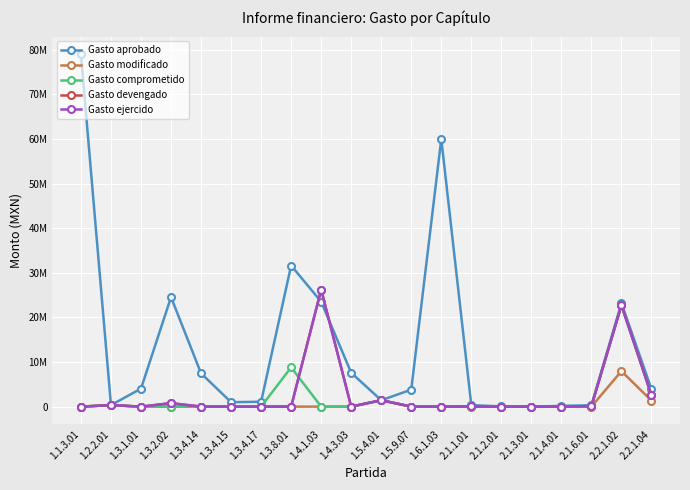

Rank the series at 2.1.1.01 from highest to lowest value.

Gasto aprobado, Gasto comprometido, Gasto devengado, Gasto ejercido, Gasto modificado